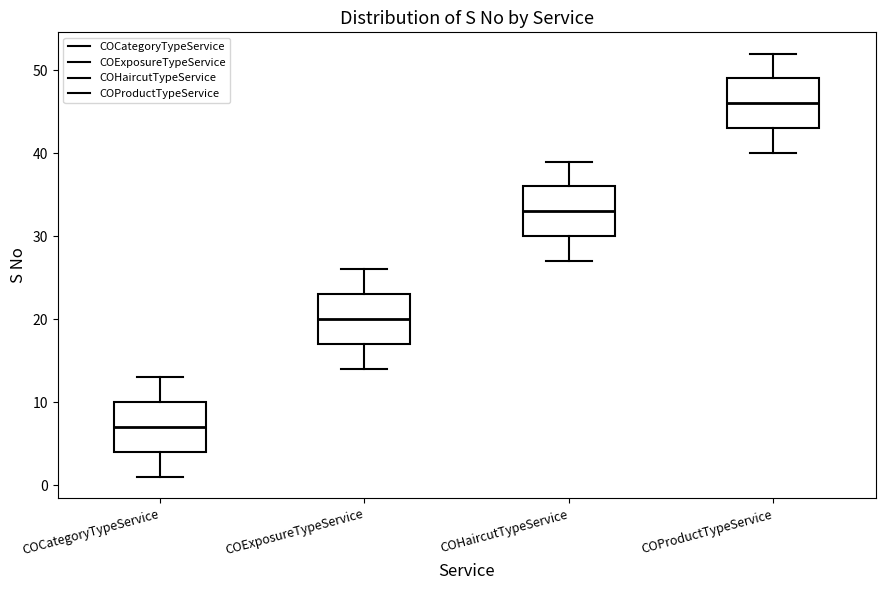

Where does the upper whisker of the box for COExposureTypeService end on the y-axis? The values are not printed on the chart, so give them approximately, as read against the axis.

26